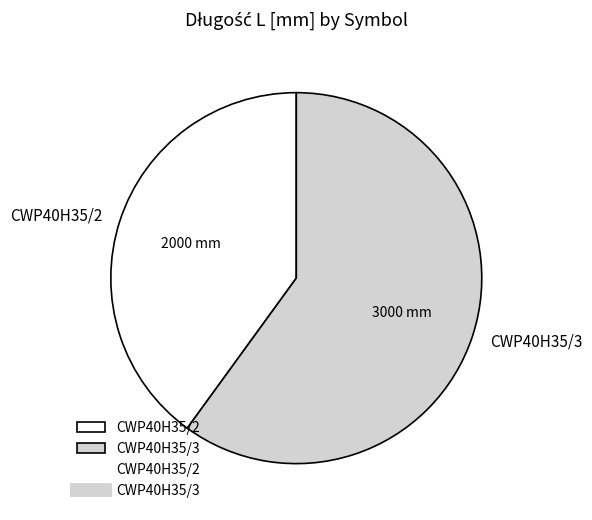

Do CWP40H35/3 and CWP40H35/2 together represent more than half of the pie?

Yes